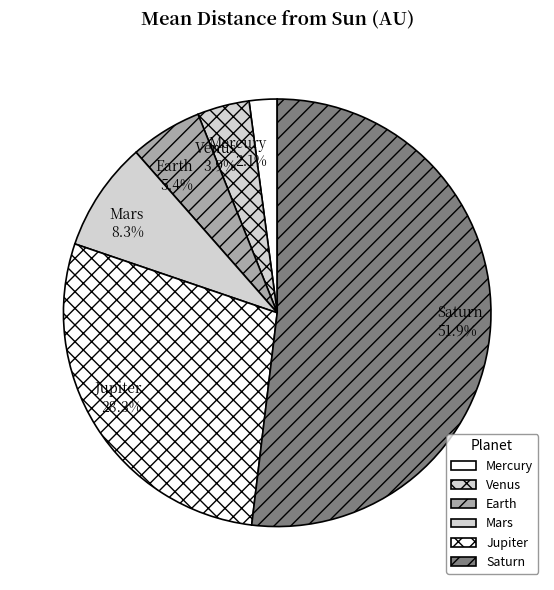

Do Saturn and Jupiter together represent more than half of the pie?

Yes